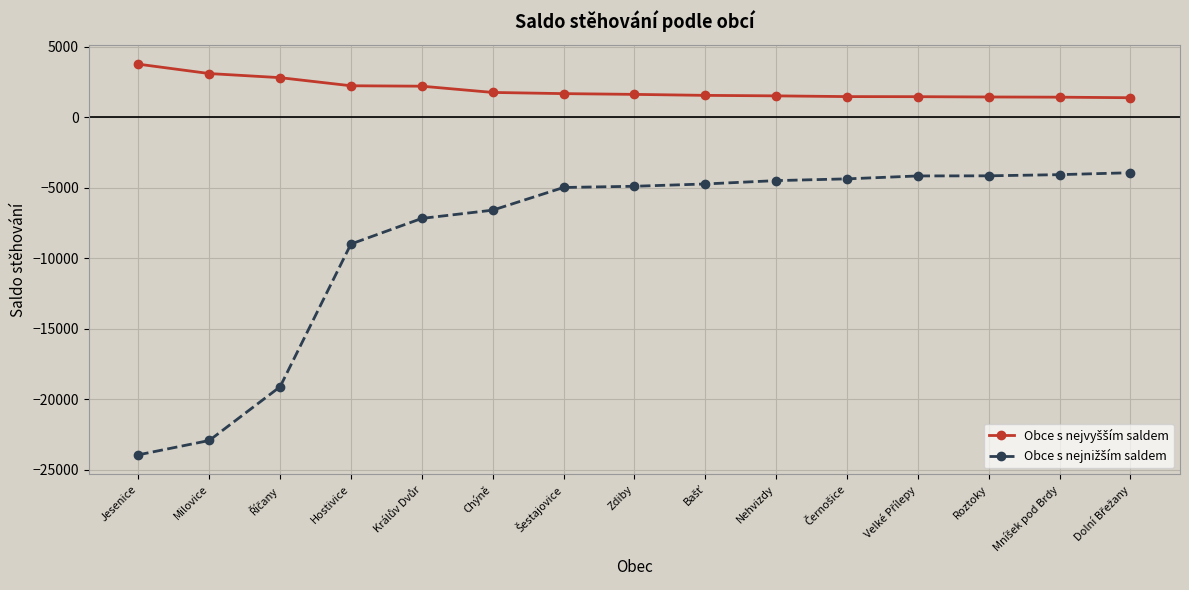

What is the smallest value displayed?

-23957